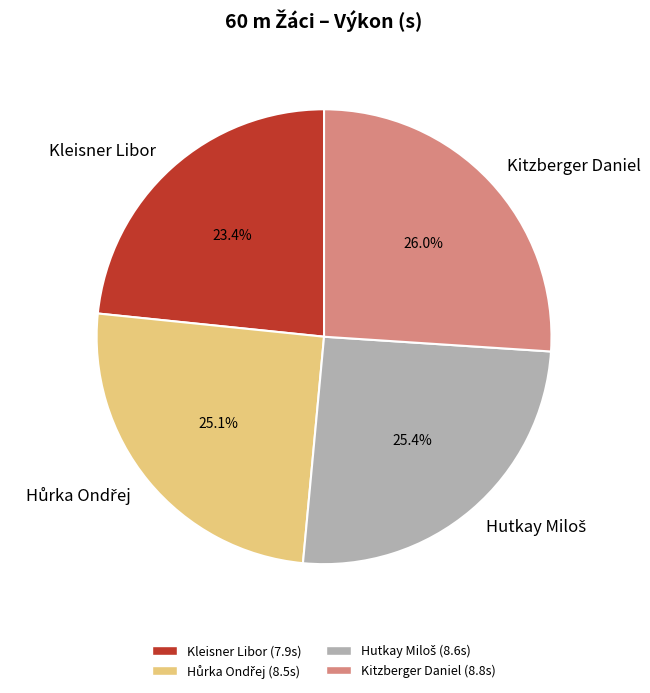

Does any single category account for the majority?

No